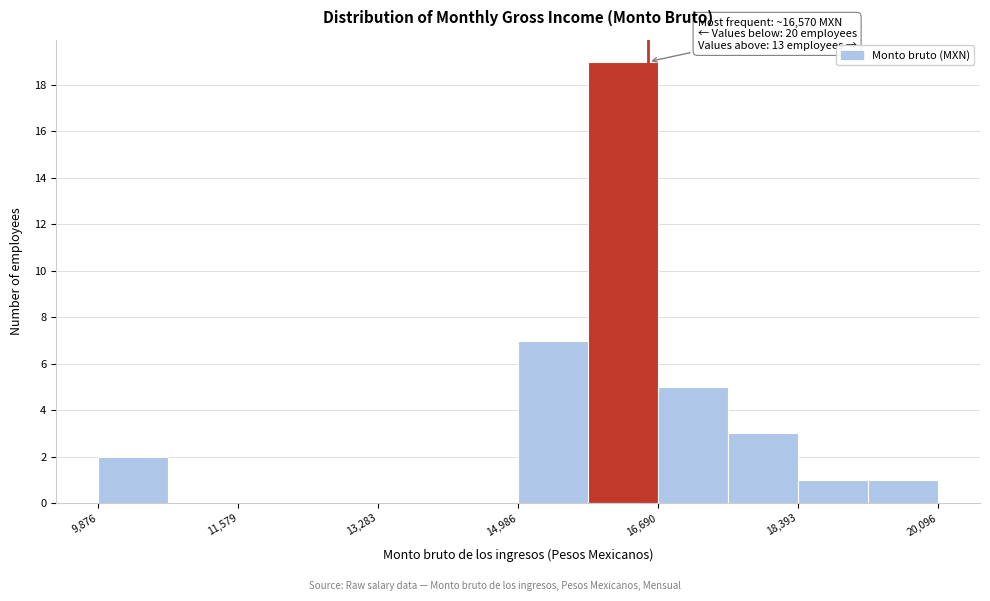

Which range on the x-axis has the tallest bar?

15800 to 16600